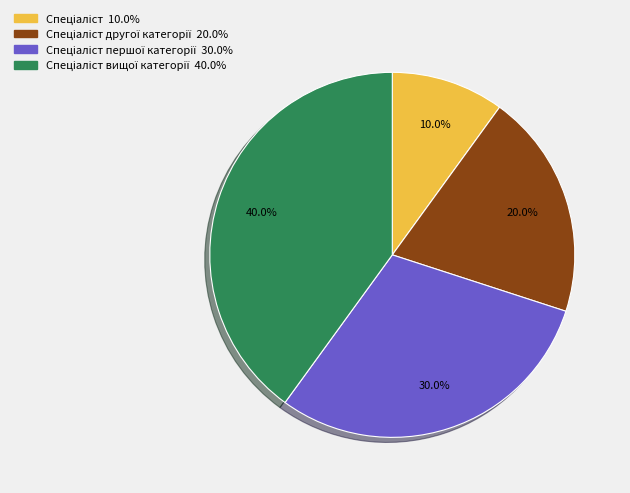

Does any single category account for the majority?

No